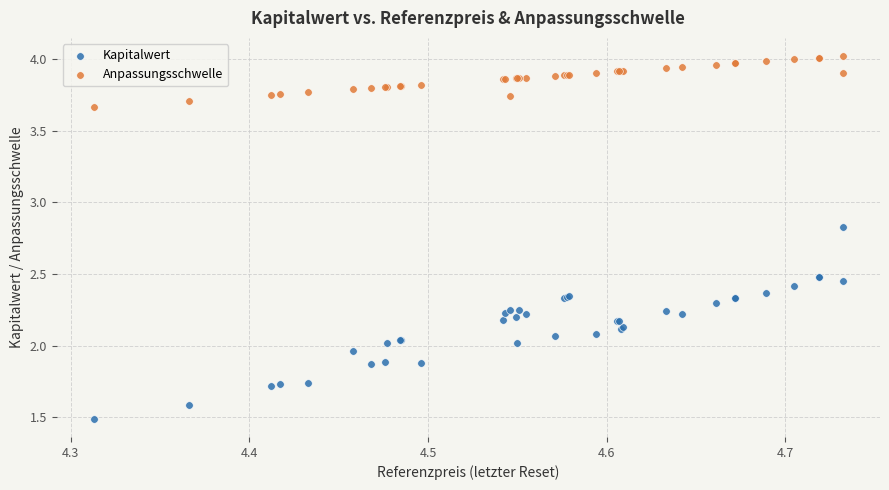

Which series reaches the maximum Y coordinate?

Anpassungsschwelle